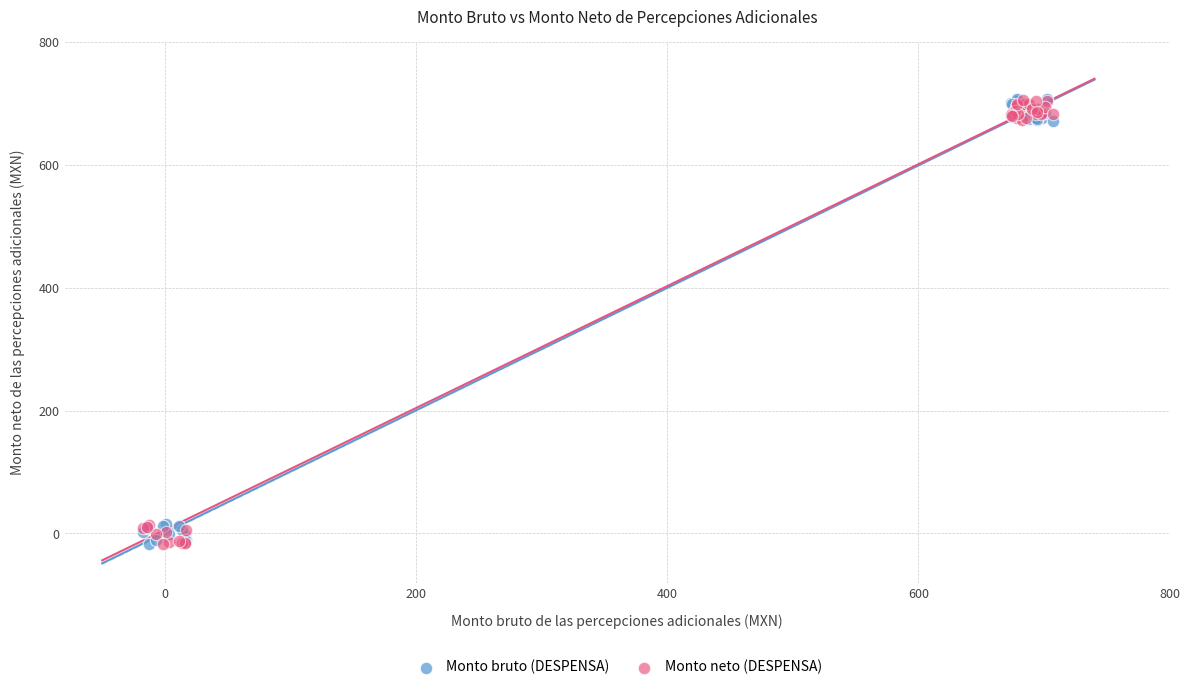

What are all the series names shown in the legend?

Monto bruto (DESPENSA), Monto neto (DESPENSA)